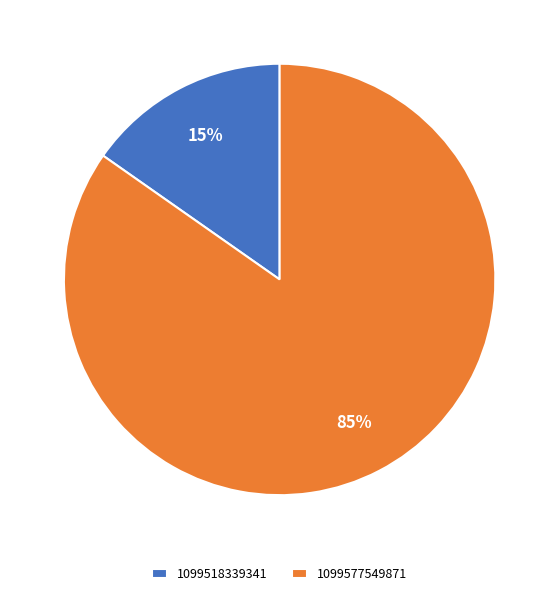

Which slice is the smallest?

1099518339341